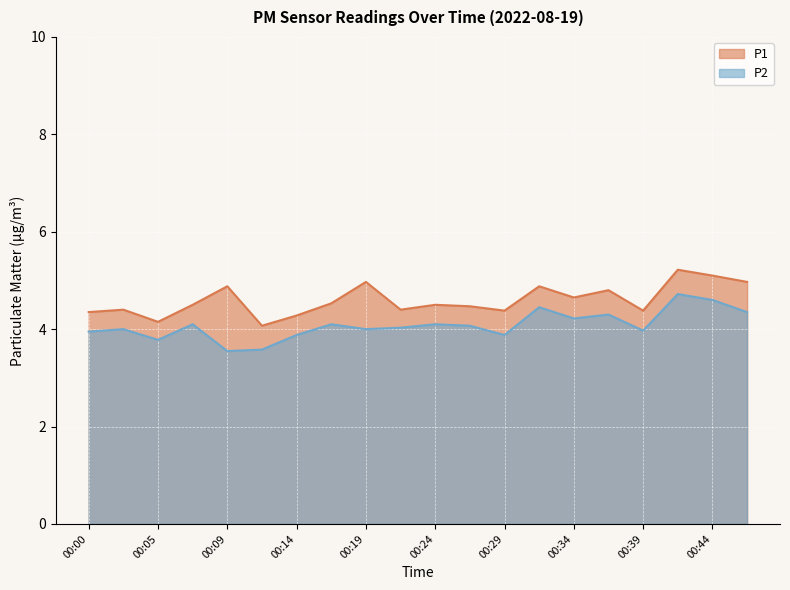

Where is the first local maximum for P1?

00:02